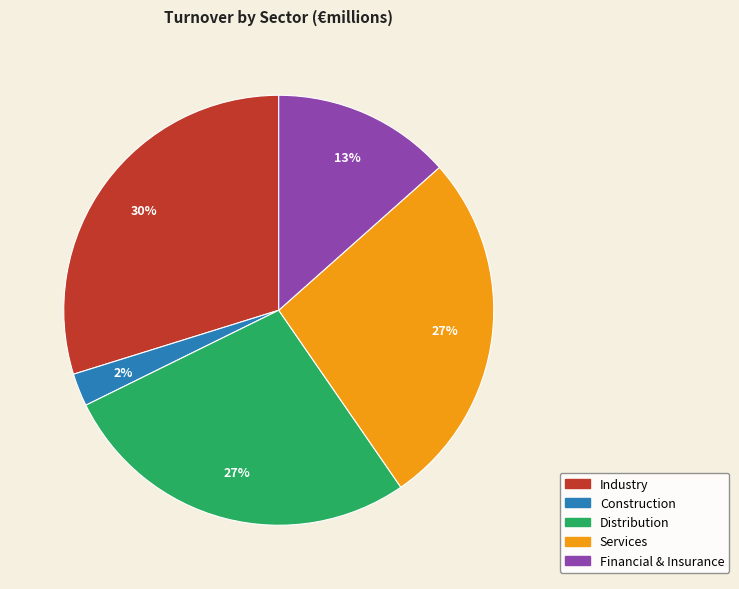

Is the sum of Financial & Insurance and Construction greater than half?

No